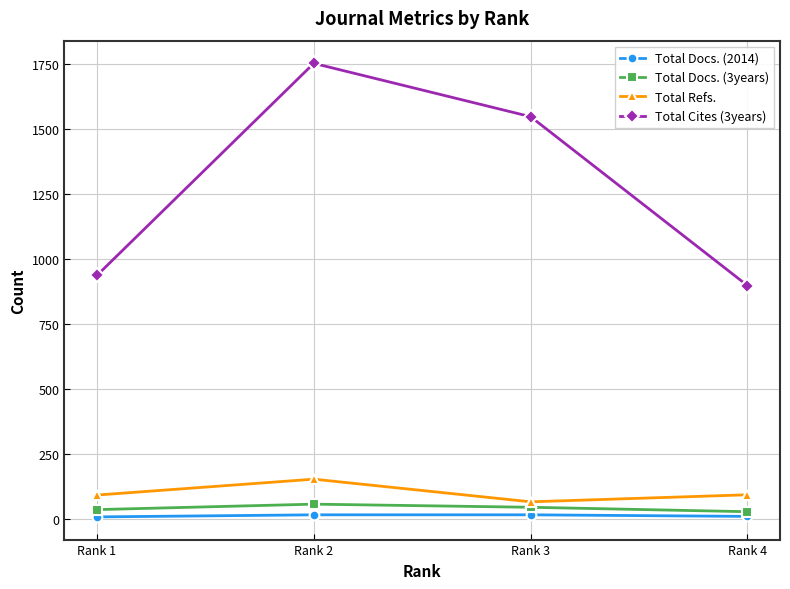

What is the greatest value displayed?

1752